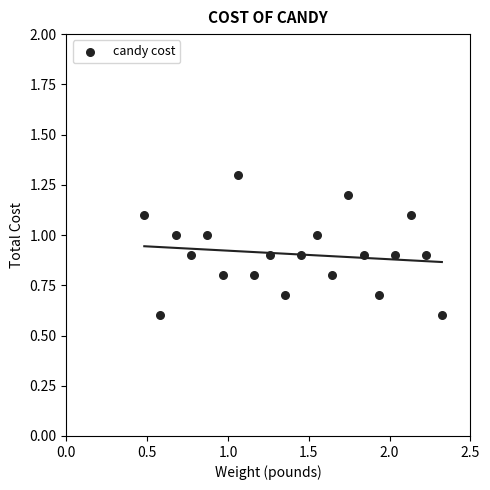

What is the range of Y values (max minus min)?

0.7